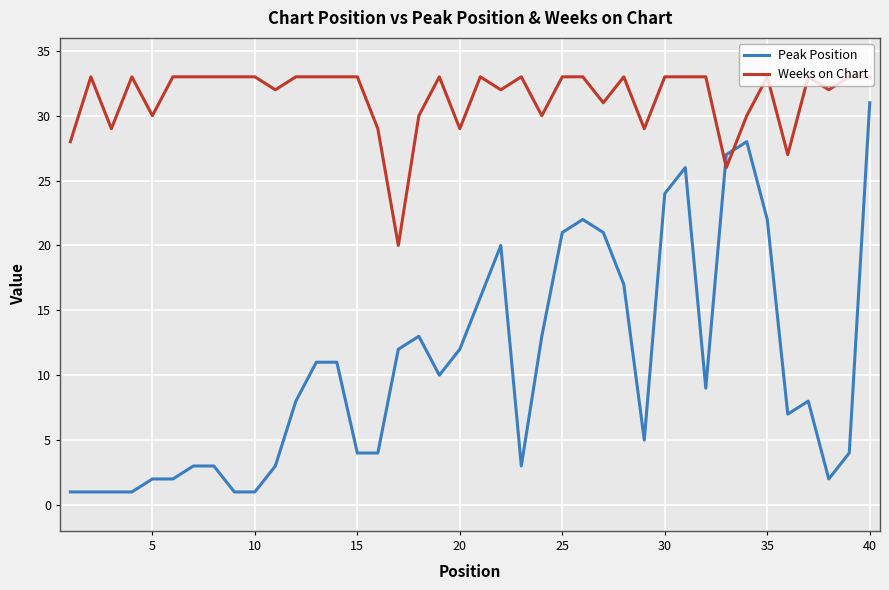

Which series has the largest range (max minus min)?

Peak Position